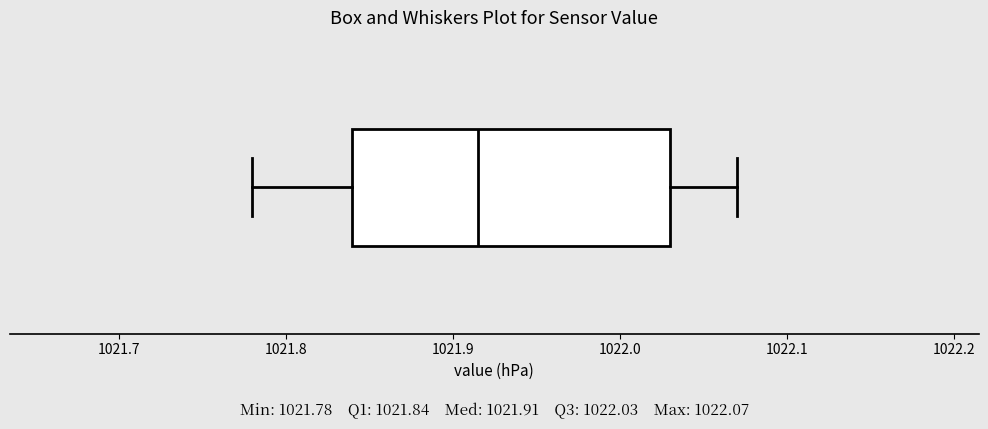

Where does the right whisker of the box end on the x-axis? The values are not printed on the chart, so give them approximately, as read against the axis.

1022.07